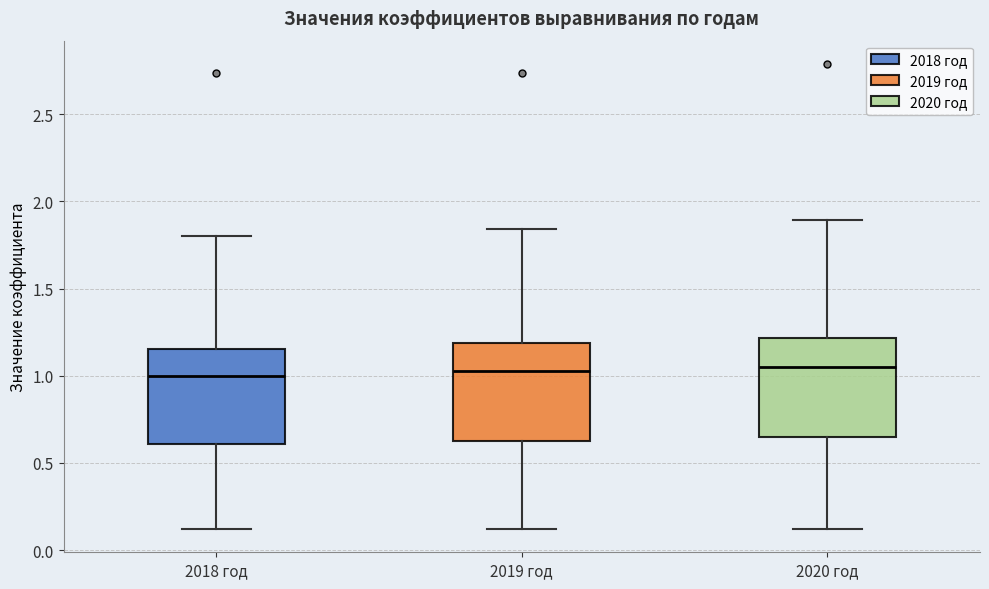

Where does the upper whisker of the box for 2018 год end on the y-axis? The values are not printed on the chart, so give them approximately, as read against the axis.

1.80